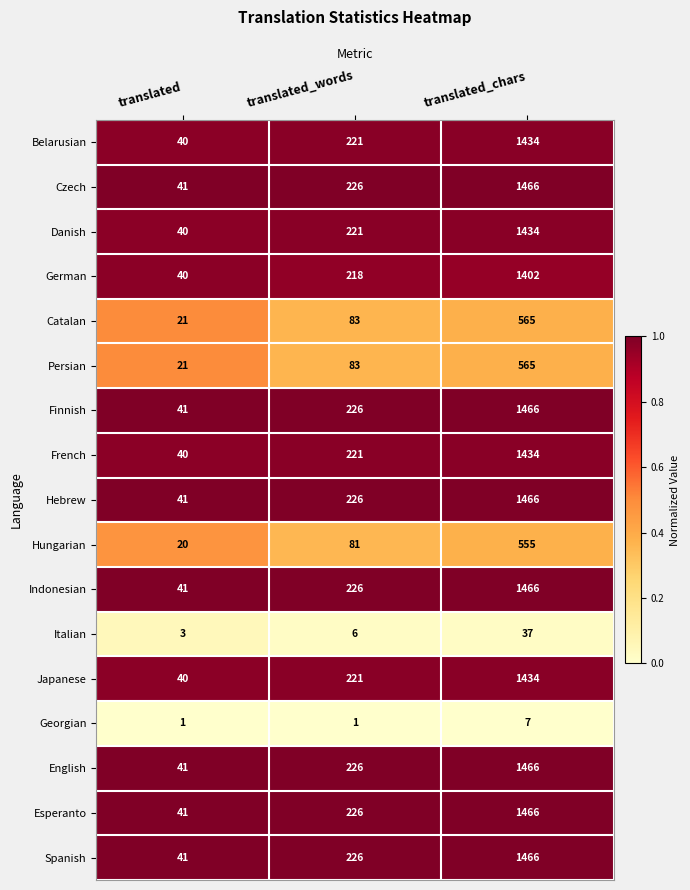

At how many categories does at least one series exceed 3?

3